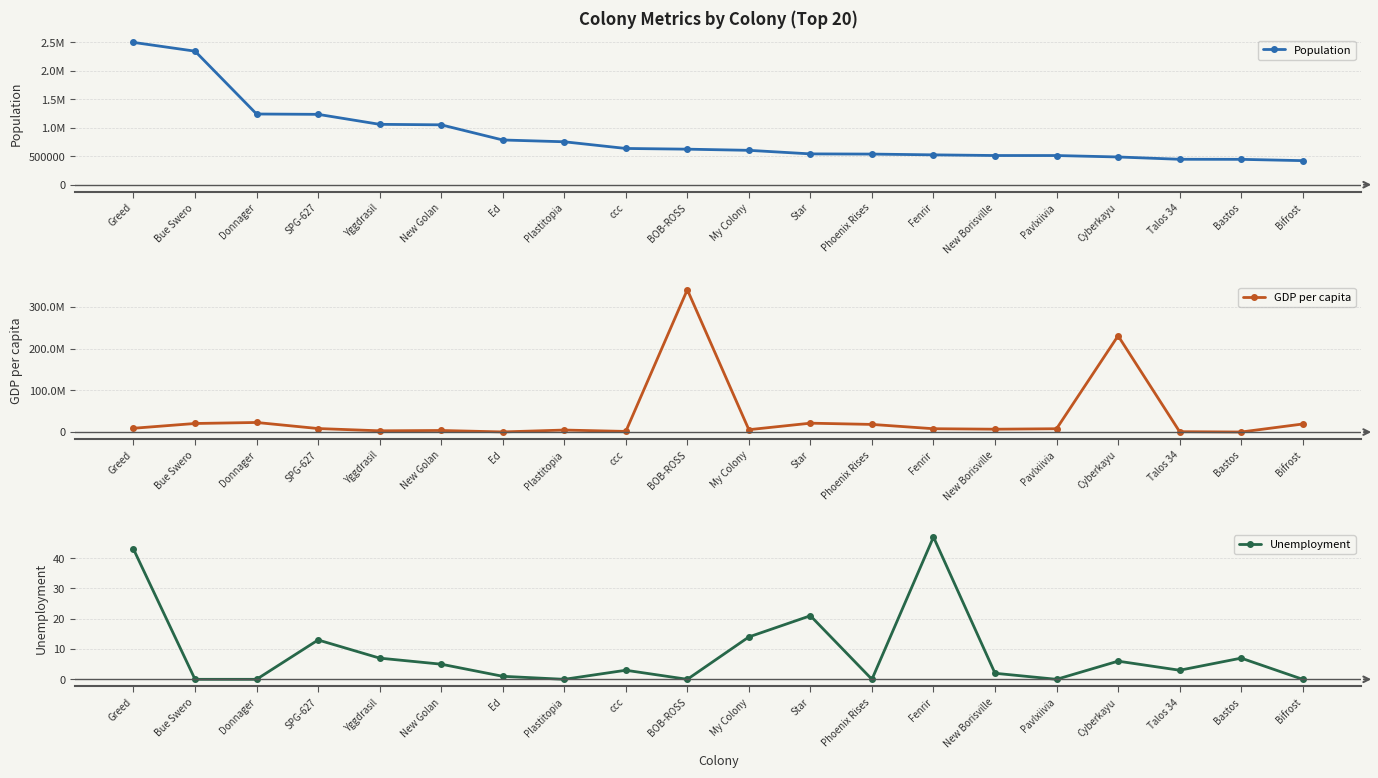

The value of Population at Yggdrasil is 1771664. True or false?

False